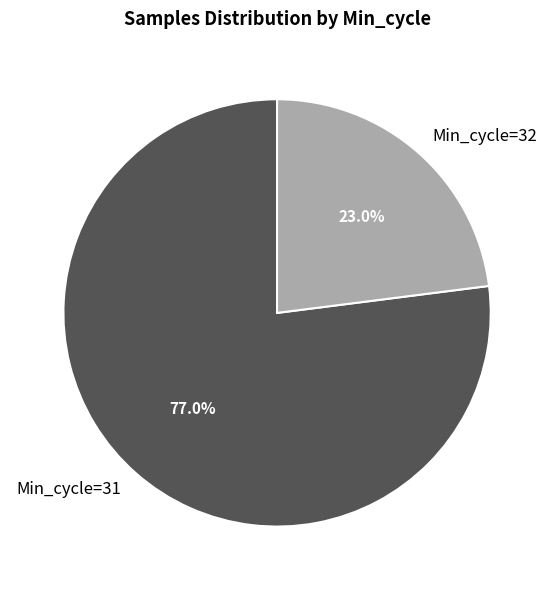

Do Min_cycle=31 and Min_cycle=32 together represent more than half of the pie?

Yes